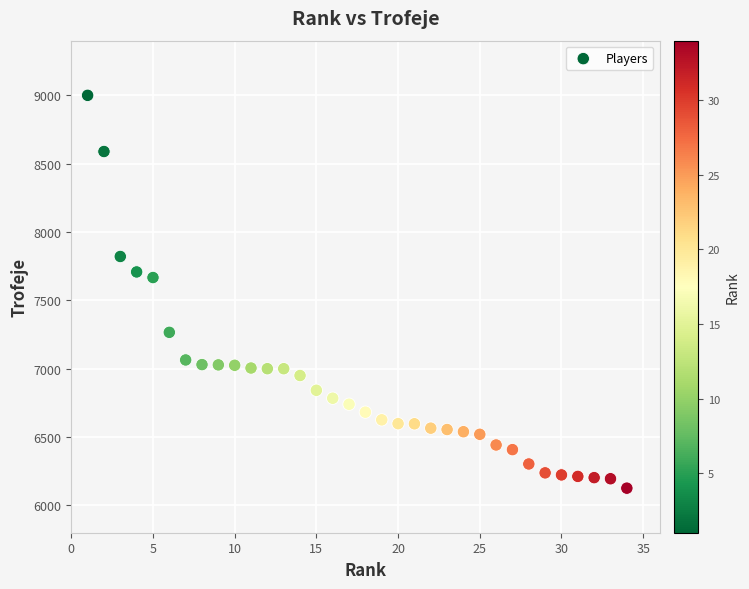

What is the range of Y values (max minus min)?

2874